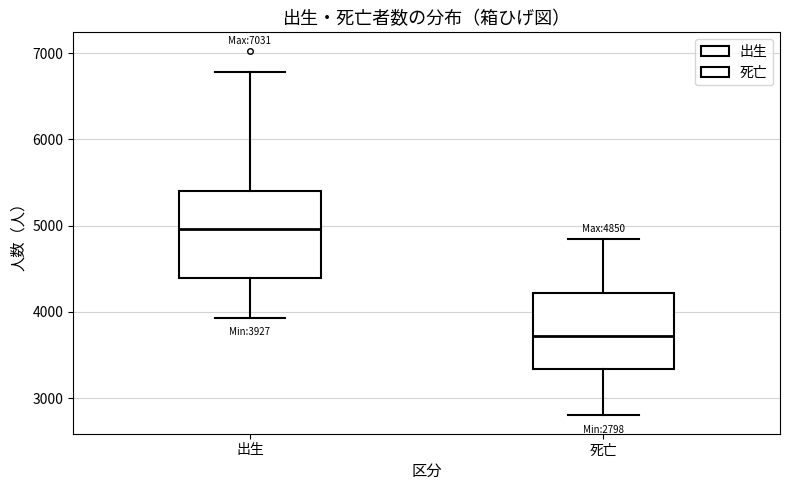

Which box has the highest median line?

出生